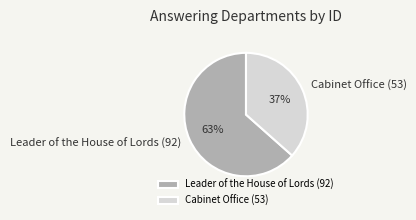

Do Cabinet Office (53) and Leader of the House of Lords (92) together represent more than half of the pie?

Yes